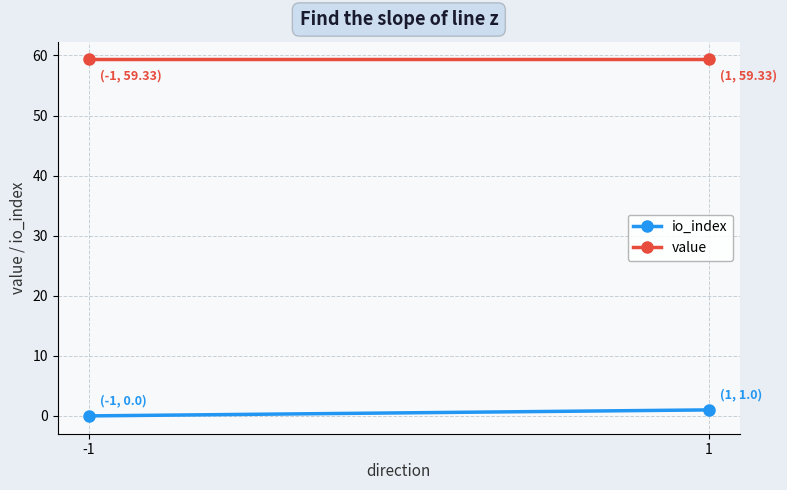

Rank the series at 1 from lowest to highest value.

io_index, value